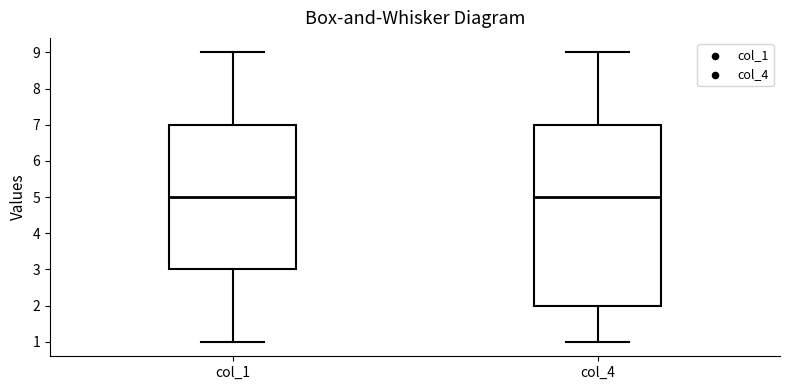

Where does the median line of the box for col_4 sit on the y-axis? The values are not printed on the chart, so give them approximately, as read against the axis.

5